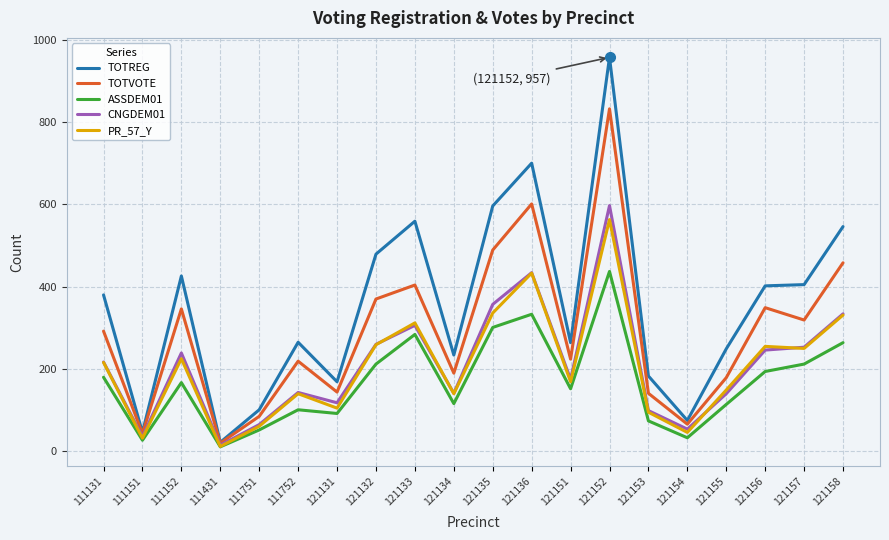

The ASSDEM01 series shows 11 at 111751. True or false?

False